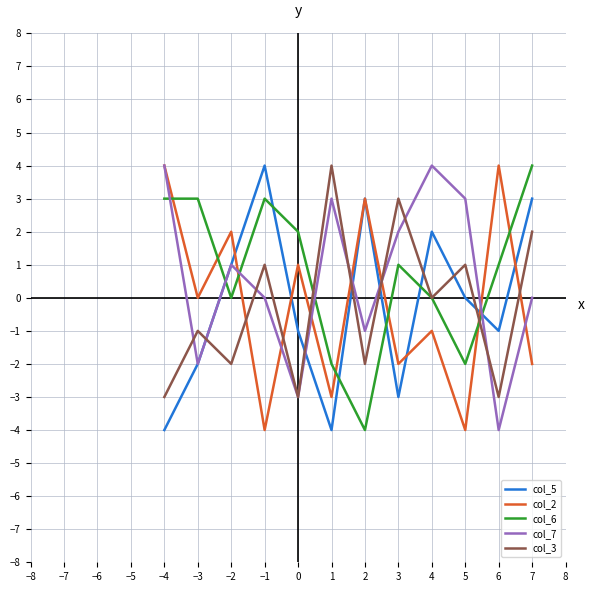

Between which two adjacent categories do col_3 and col_7 first intersect?

−4 and −3